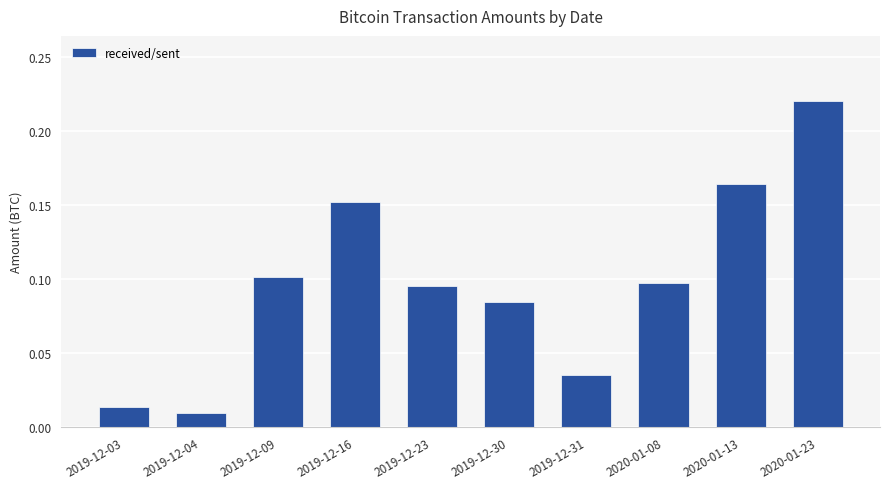

What position from the left is 2020-01-08?

8